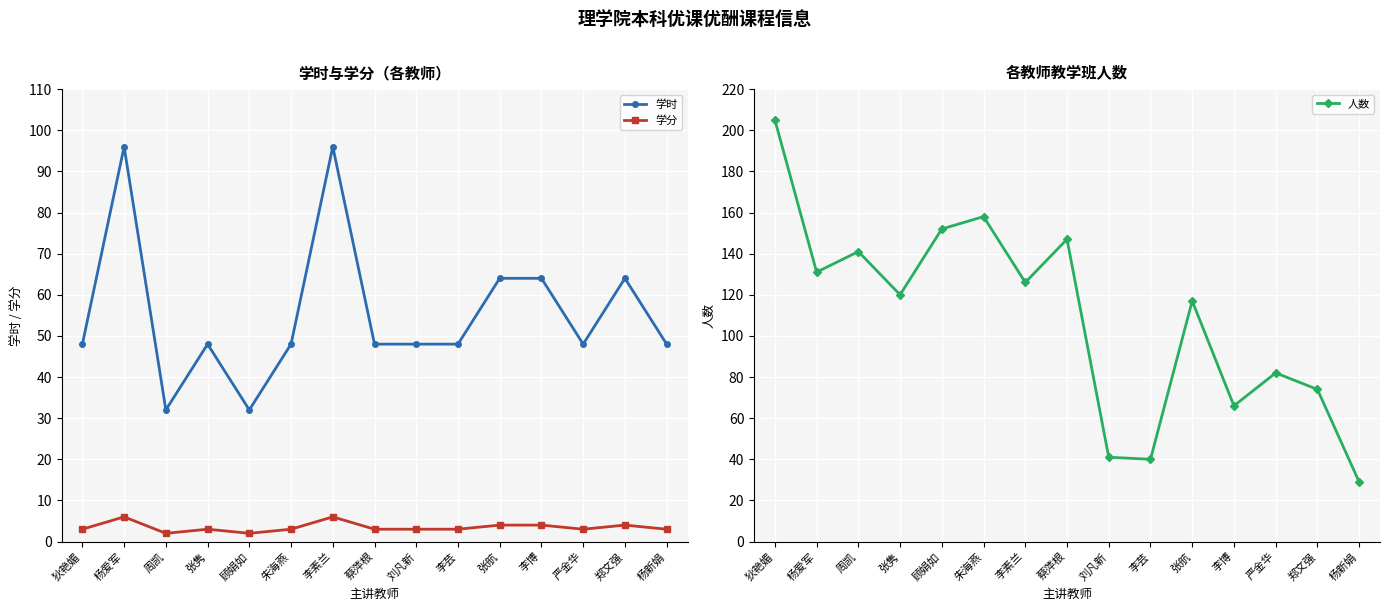

At which label does 学分 first exceed 3?

杨爱军